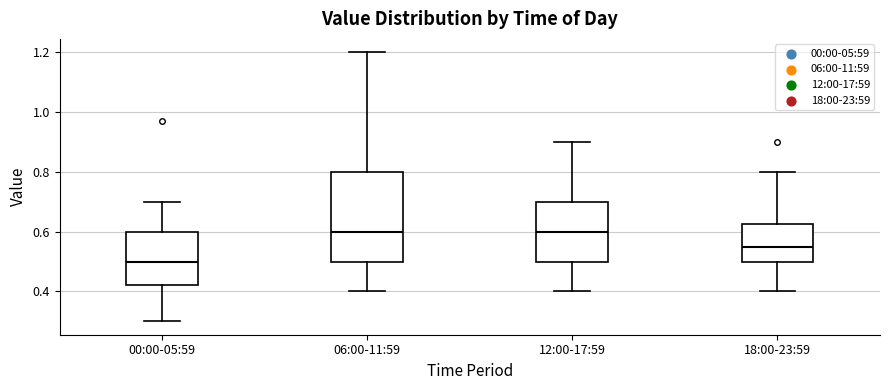

Where does the median line of the box for 00:00-05:59 sit on the y-axis? The values are not printed on the chart, so give them approximately, as read against the axis.

0.50